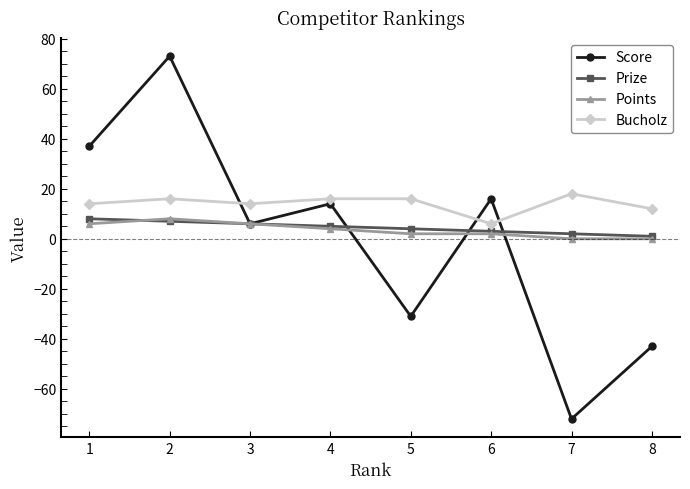

At which label is Points closest to 4?

4